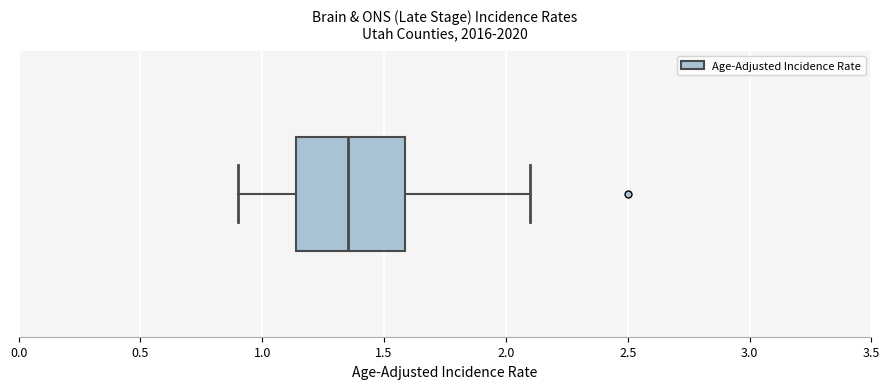

Read this box plot against the x-axis: the position of the median line, the range covered by the box, and the ends of both whiskers. The values are not printed on the chart, so give them approximately, as read against the axis.

median 1.35, box 1.15 to 1.60, whiskers 0.90 to 2.10